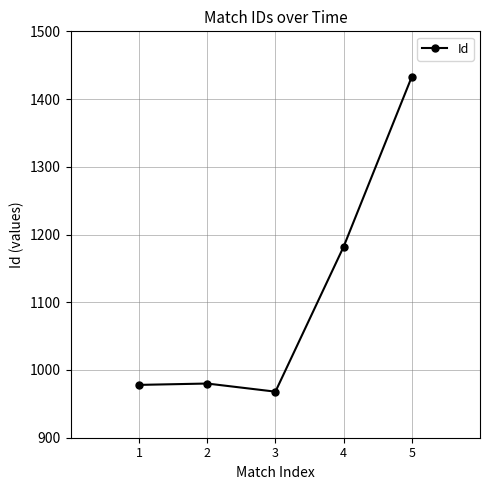

What is the sum of the values at 5 and 4?

2615